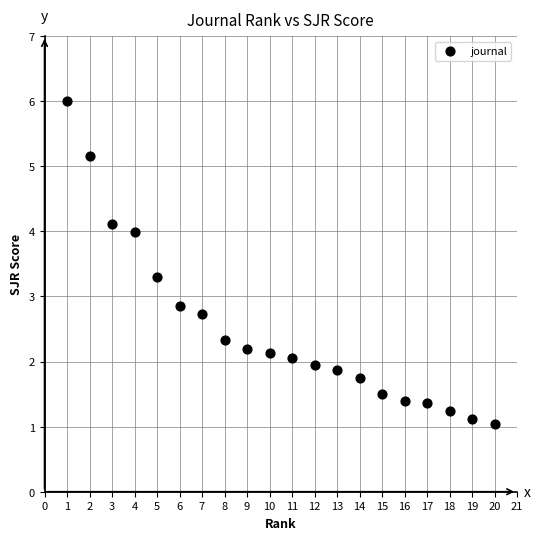

What Y value in the scatter plot is closest to 3?

2.9